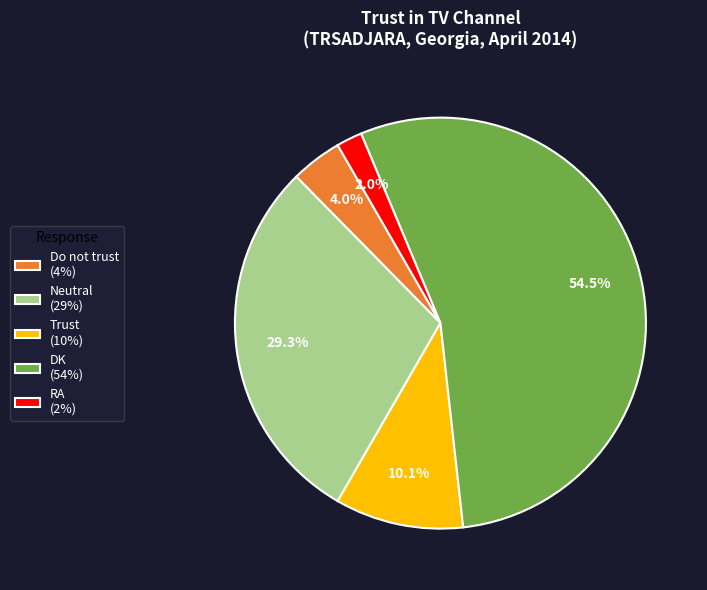

Is there any slice that represents more than half of the pie?

Yes